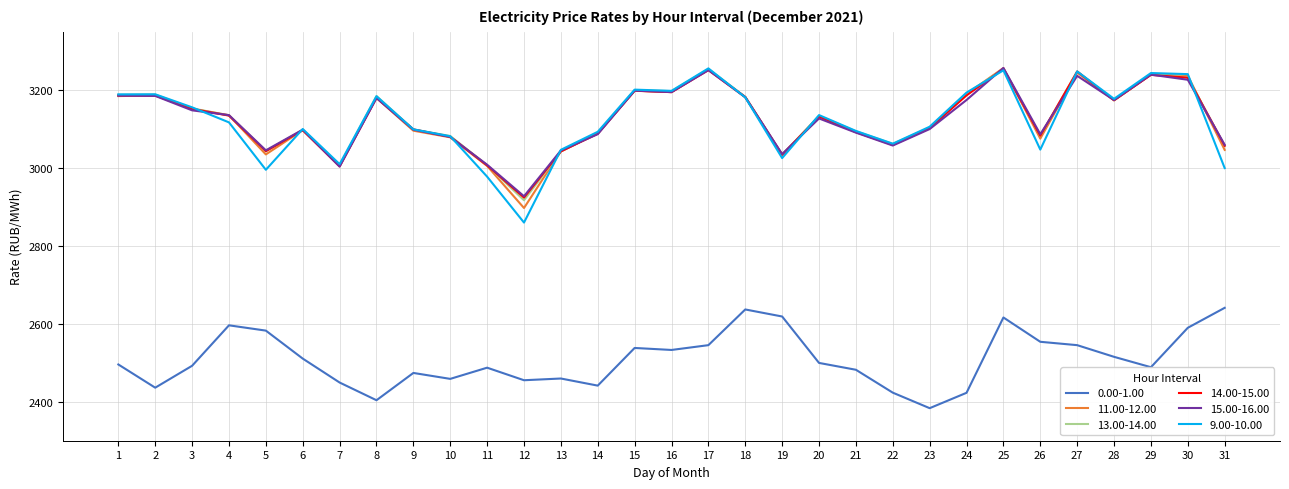

True or false: 9.00-10.00 has more than 0 points higher than both neighbors.

True